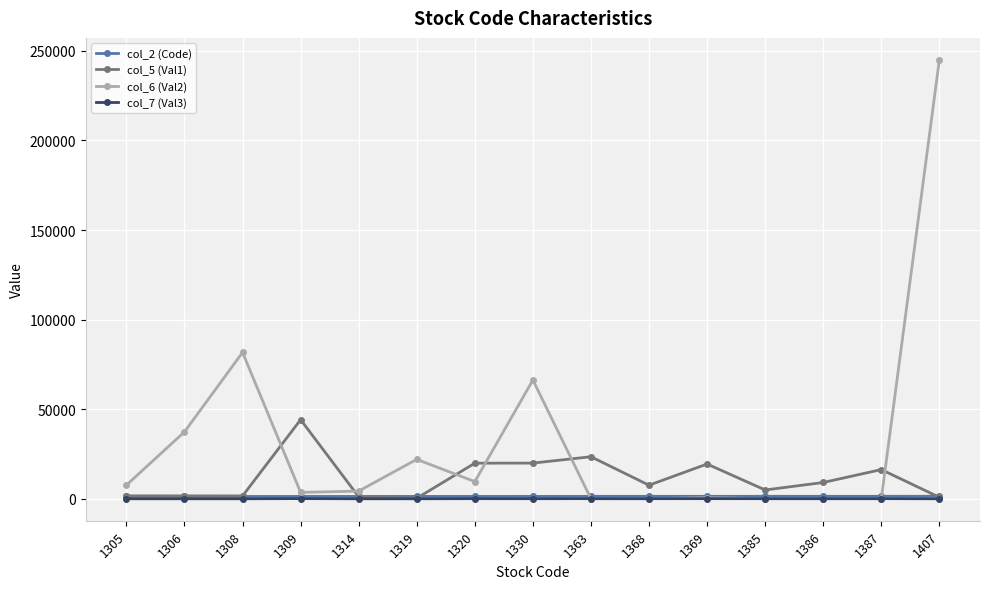

How many categories are shown in the chart?

15